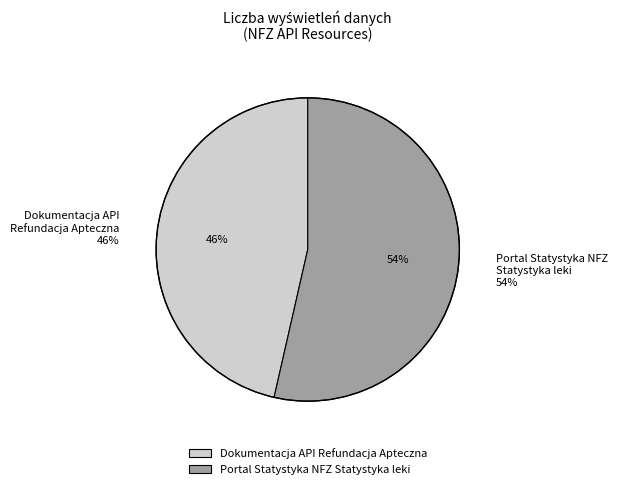

Which slice is the smallest?

Dokumentacja API Statystyki NFZ - Refundacja Apteczna